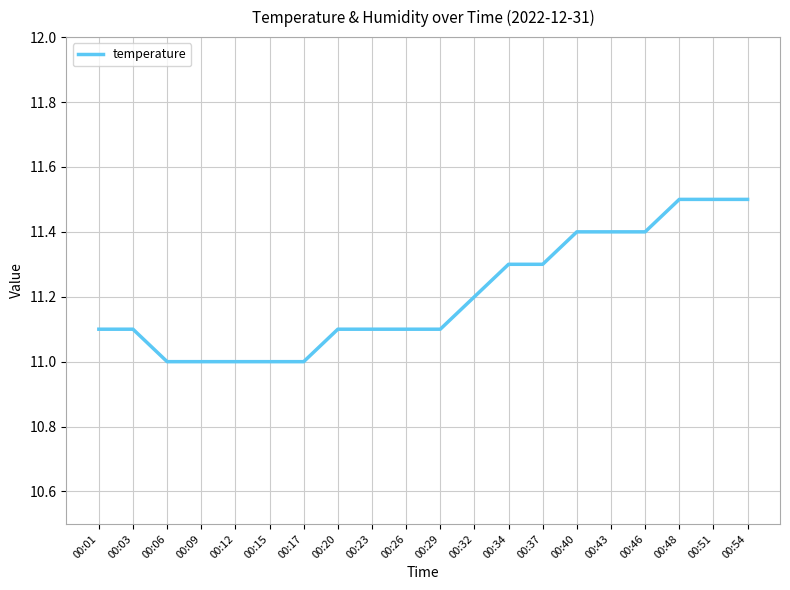

What is the average value?

11.2